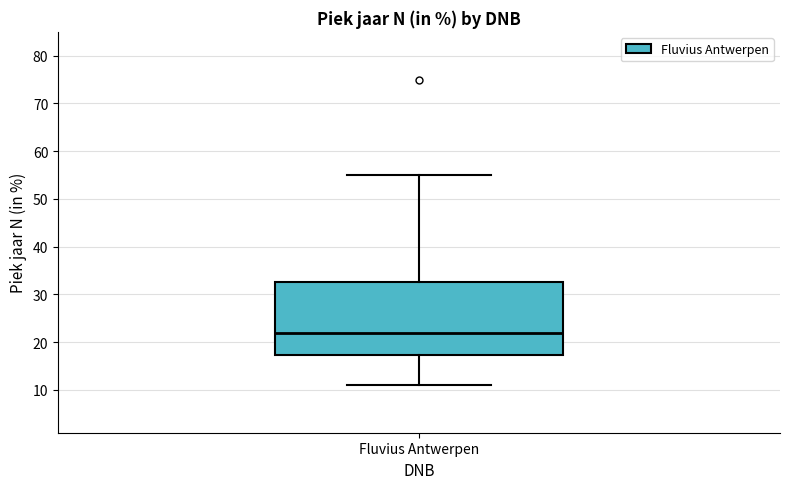

Read this box plot against the y-axis: the position of the median line, the range covered by the box, and the ends of both whiskers. The values are not printed on the chart, so give them approximately, as read against the axis.

median 22, box 17 to 33, whiskers 11 to 55